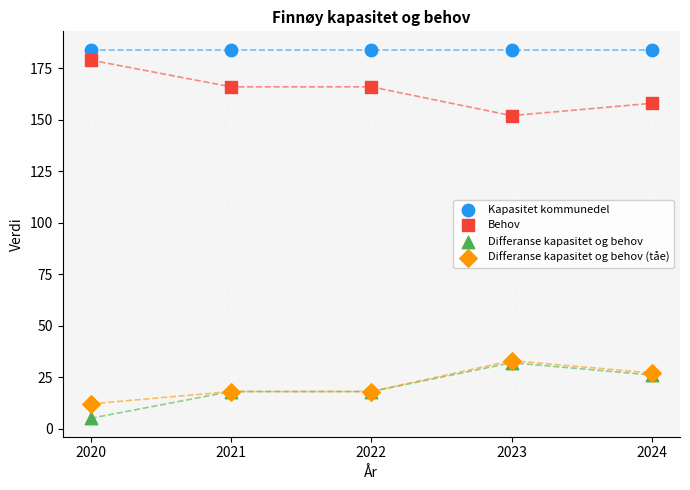

Across all series, what Y value is closest to 94?

152